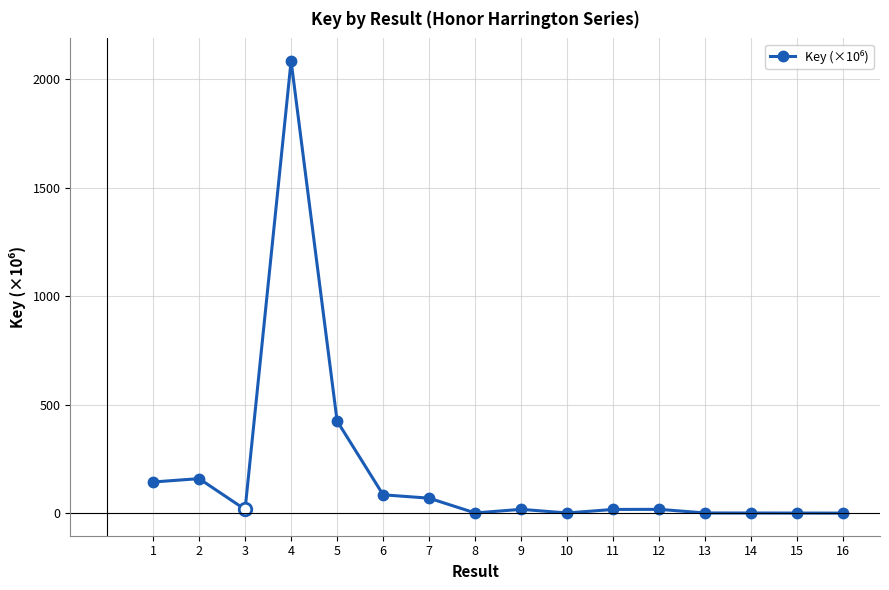

What is the maximum value shown in the chart?

2084.8